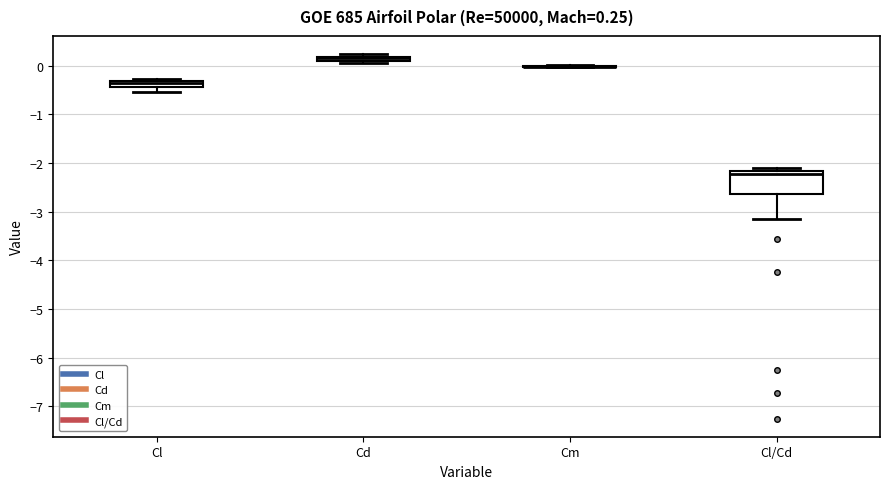

Comparing the boxes themselves (not the whiskers), which one is the tallest?

Cl/Cd